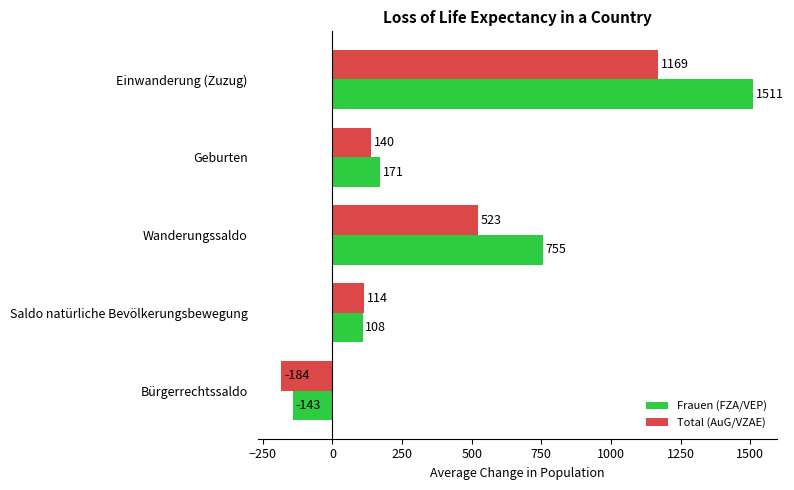

How many values in the Total (AuG/VZAE) series are below 140?

2